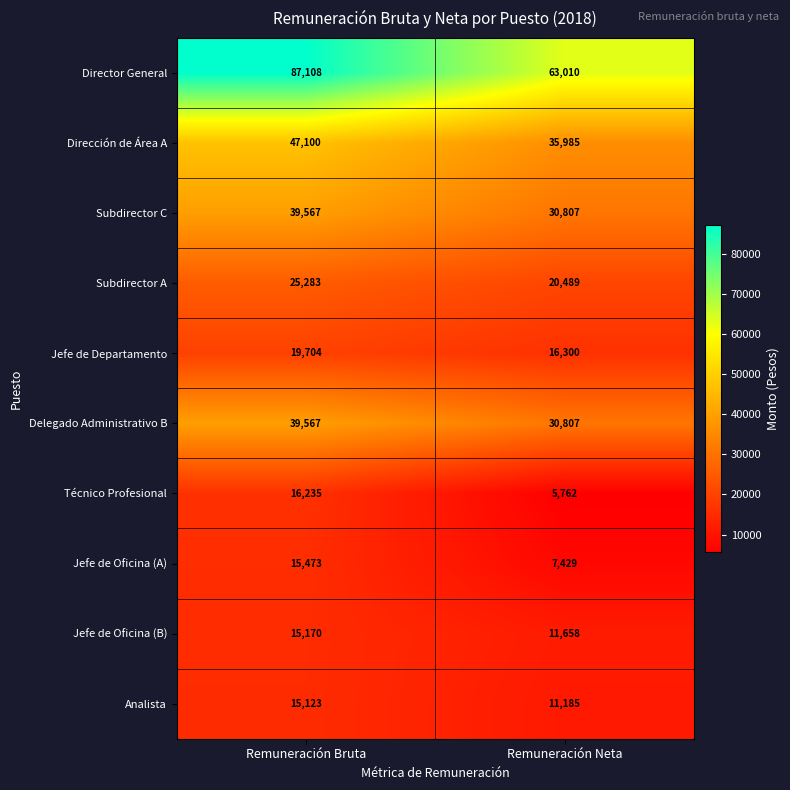

Reading left to right, transcribe all the data shown in this chart.

Director General: 87108	63010
Dirección de Área A: 47100	35985
Subdirector C: 39567	30807
Subdirector A: 25283	20489
Jefe de Departamento: 19704	16300
Delegado Administrativo B: 39567	30807
Técnico Profesional: 16235	5762
Jefe de Oficina (A): 15473	7429
Jefe de Oficina (B): 15170	11658
Analista: 15123	11185